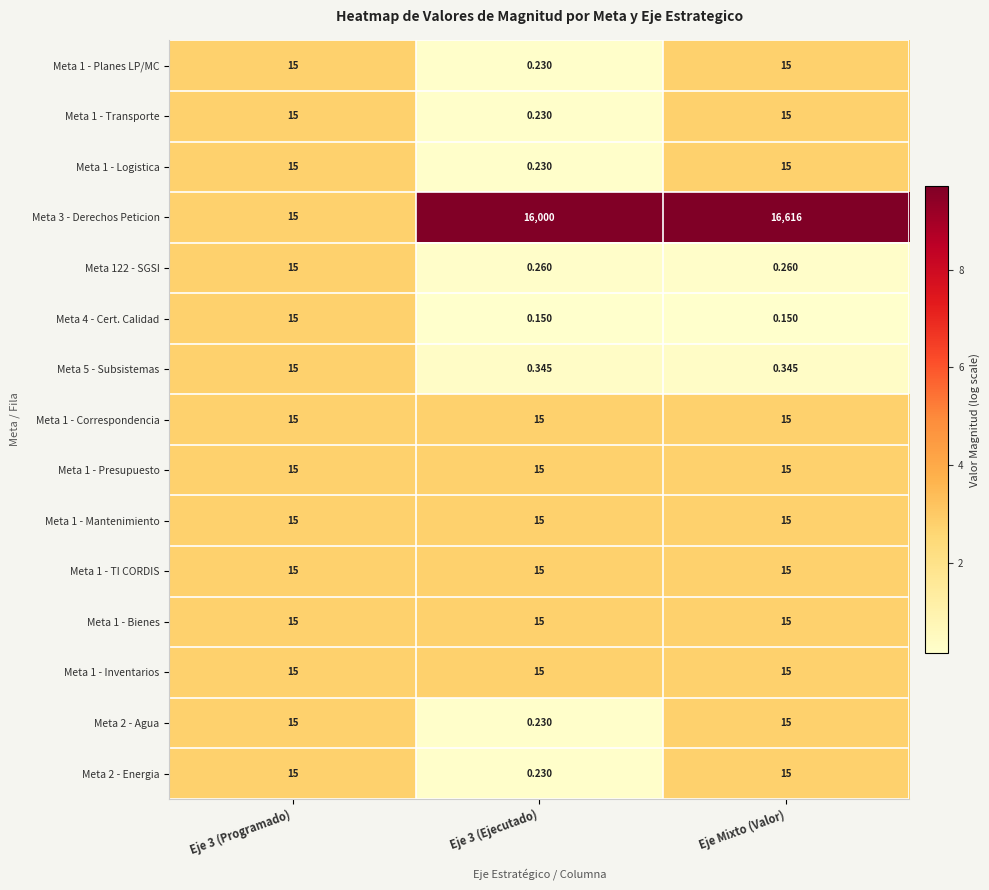

Is the value of Meta 3 - Derechos Peticion at Eje 3 (Ejecutado) greater than the value of Meta 1 - Presupuesto at Eje 3 (Programado)?

Yes